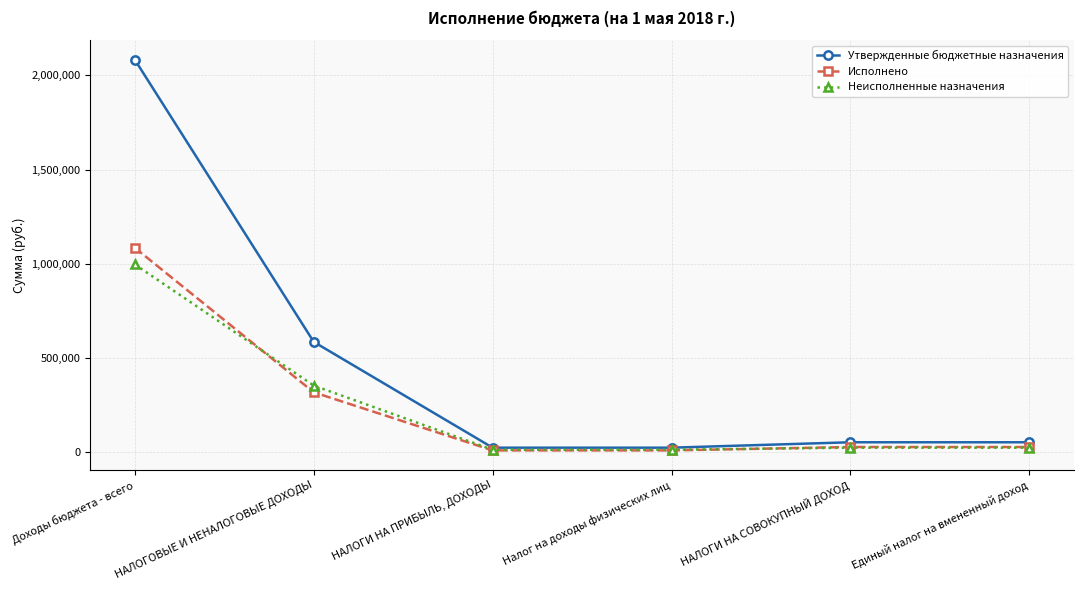

True or false: Неисполненные назначения has more than 1 interior local peaks.

False